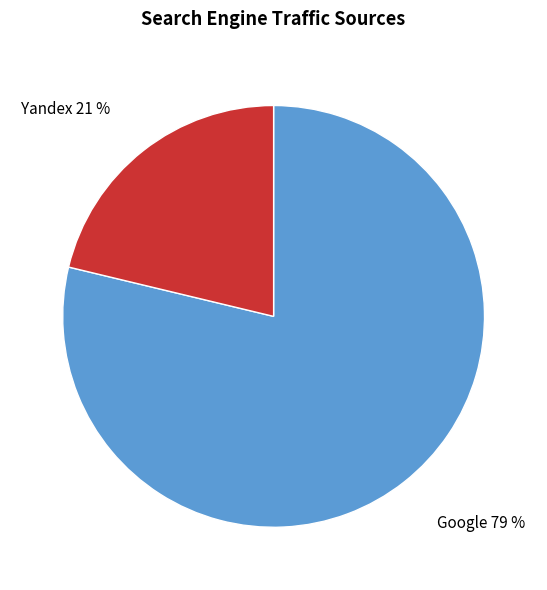

To the nearest percent, what is the average slice percentage?

50%